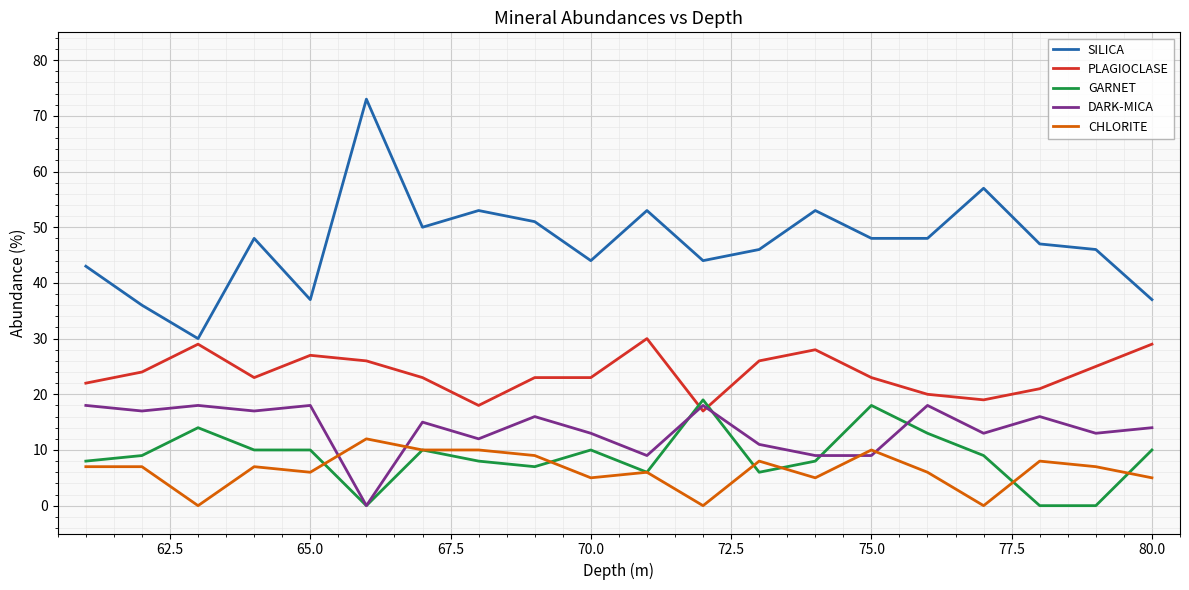

Which series has the largest total across all categories?

SILICA